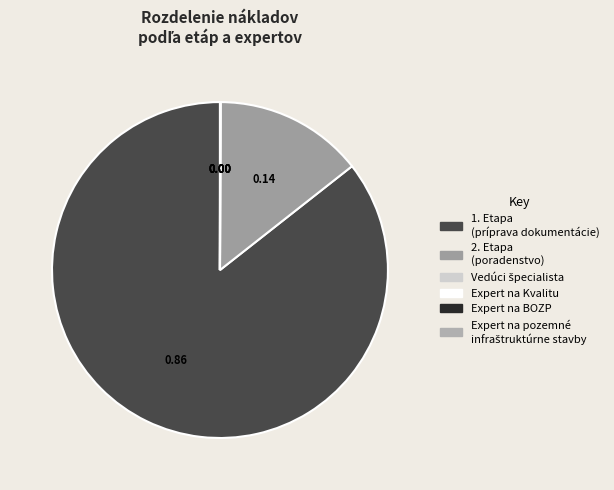

The Vedúci špecialista slice represents 0% of the pie. True or false?

True